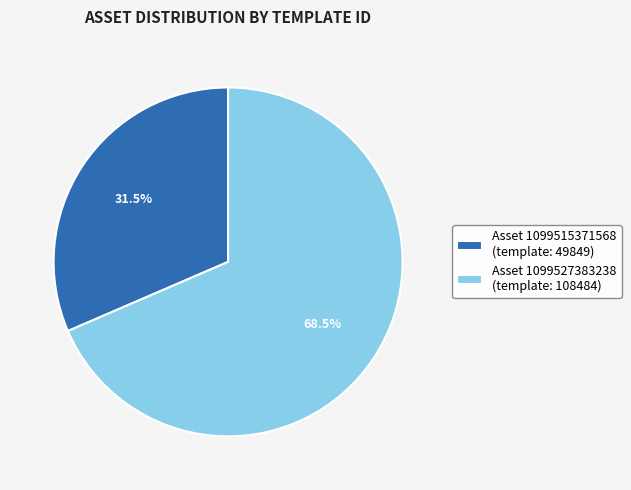

Is the sum of Asset 1099527383238 (template: 108484) and Asset 1099515371568 (template: 49849) greater than half?

Yes